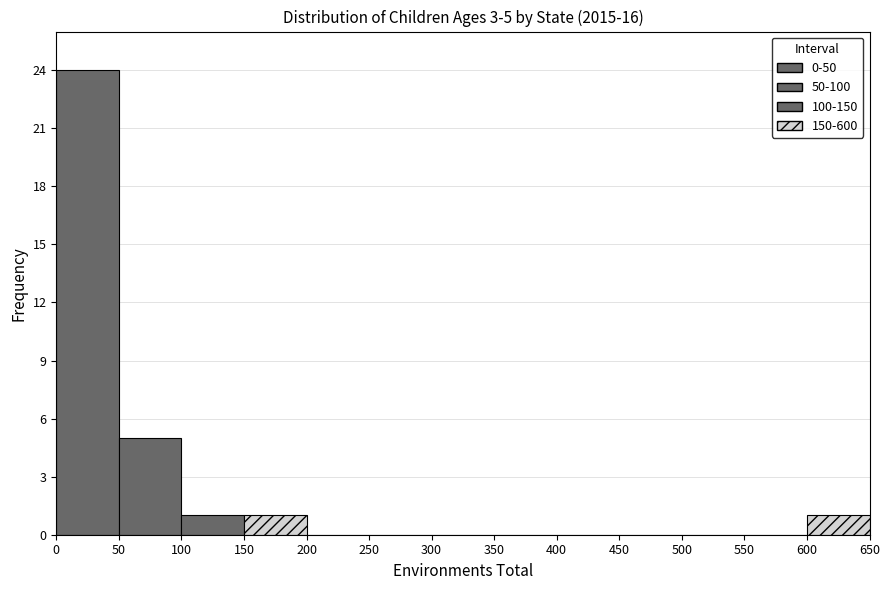

Which range on the x-axis has the tallest bar?

0 to 50